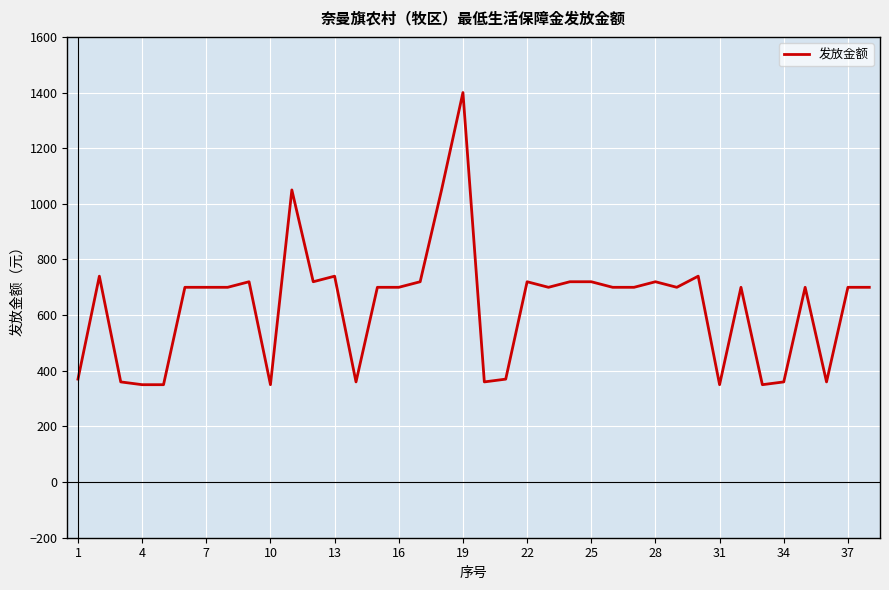

What is the smallest value displayed?

350